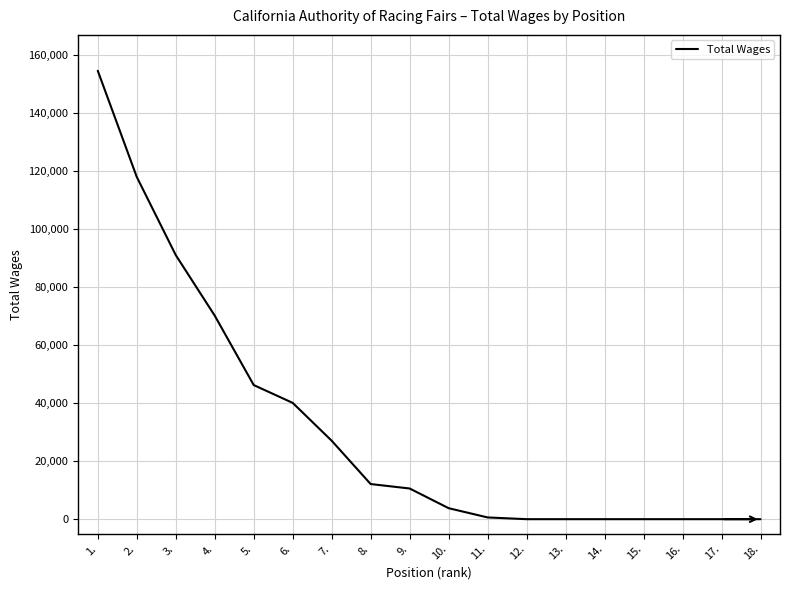

What is the difference between the maximum and minimum values?

154513